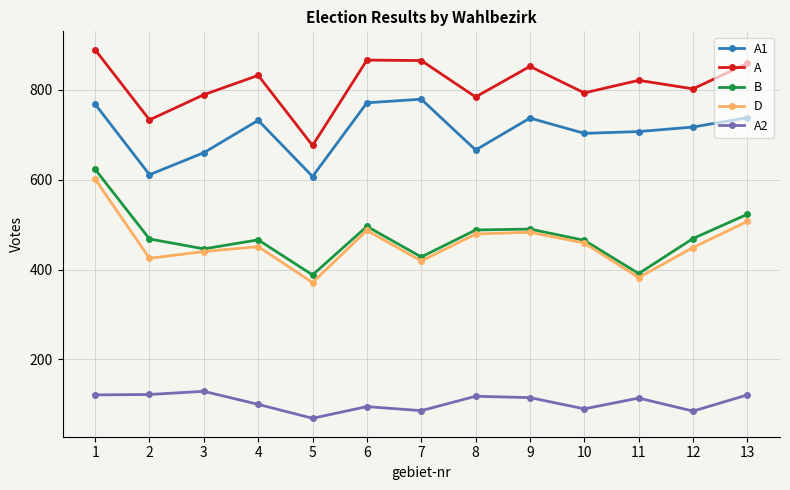

How many lines are shown in the chart?

5